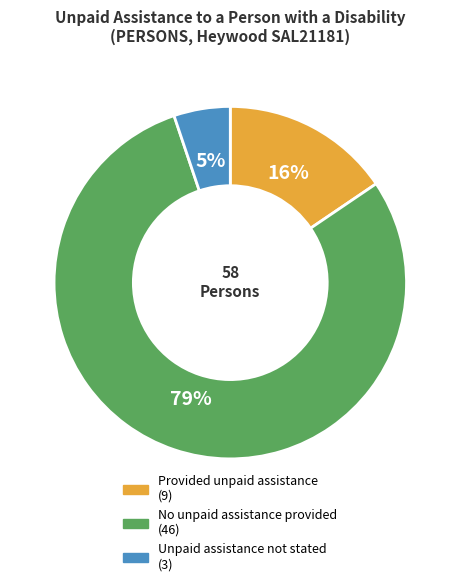

To the nearest percent, what is the difference between the largest and smallest slice percentages?

74%